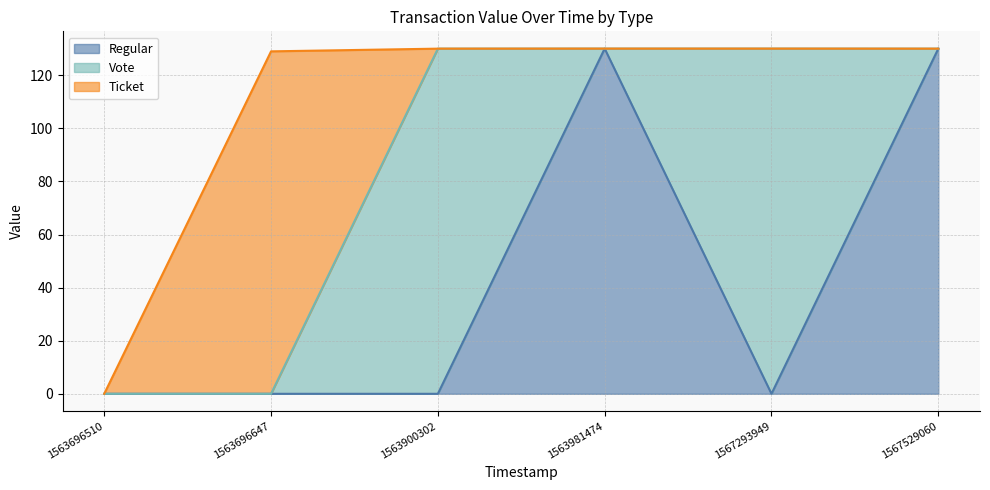

Rank the series by their maximum value, from lowest to highest.

Ticket, Regular, Vote